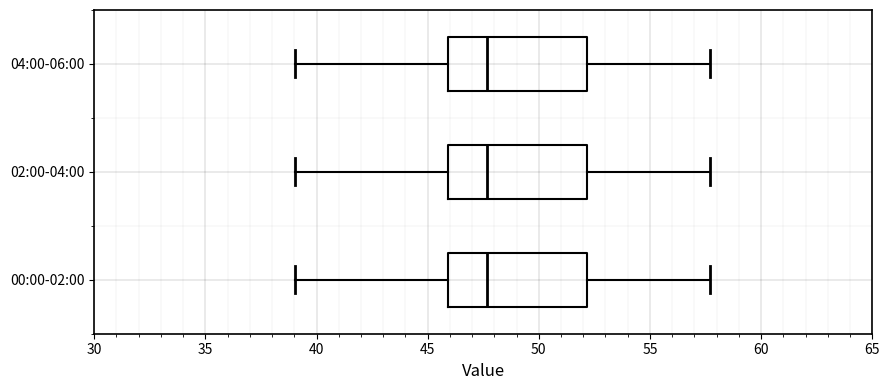

Where is the right edge of the box for 00:00-02:00 on the x-axis? The values are not printed on the chart, so give them approximately, as read against the axis.

52.0